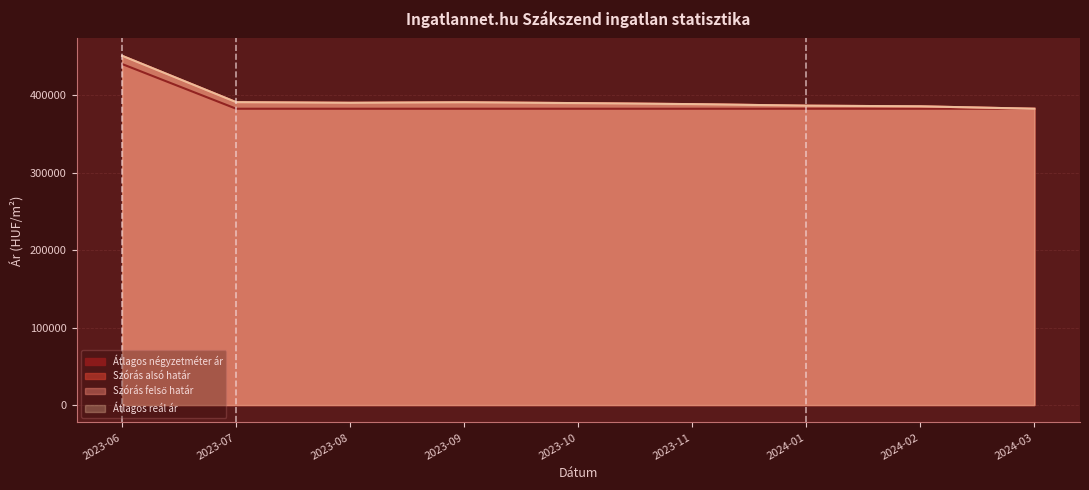

Rank the series at 2024-02 from lowest to highest value.

Átlagos négyzetméter ár, Szórás alsó határ, Szórás felső határ, Átlagos reál ár